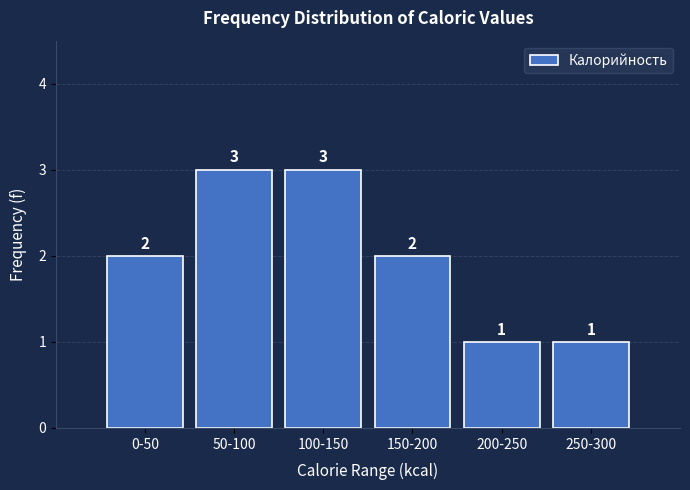

Reading left to right, what are all the values shown in this chart?

2	3	3	2	1	1